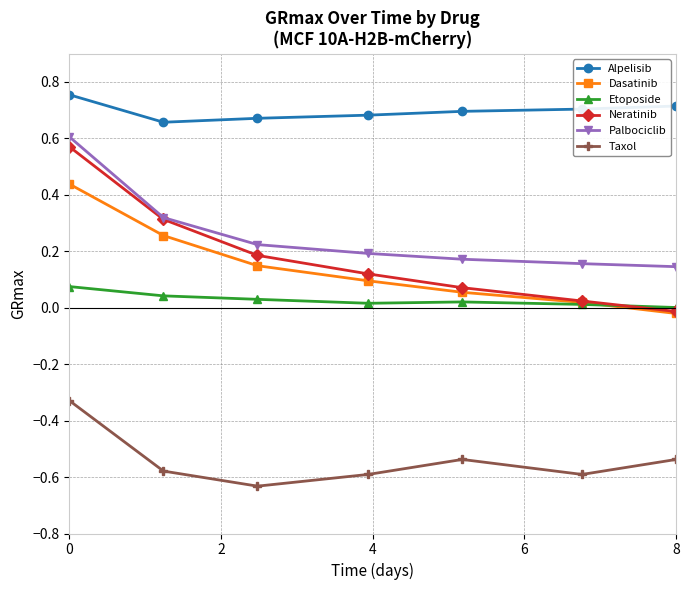

Which series has the widest spread of values?

Neratinib